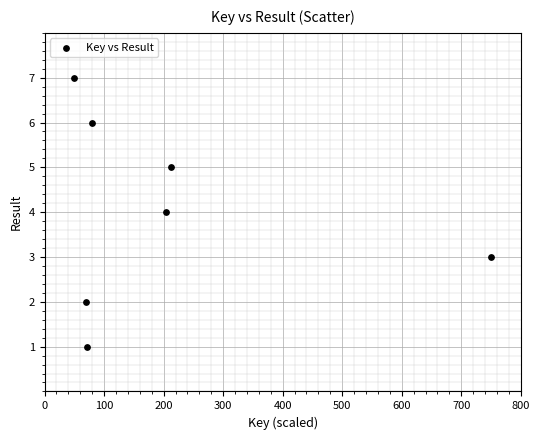

What is the range of Y values (max minus min)?

6